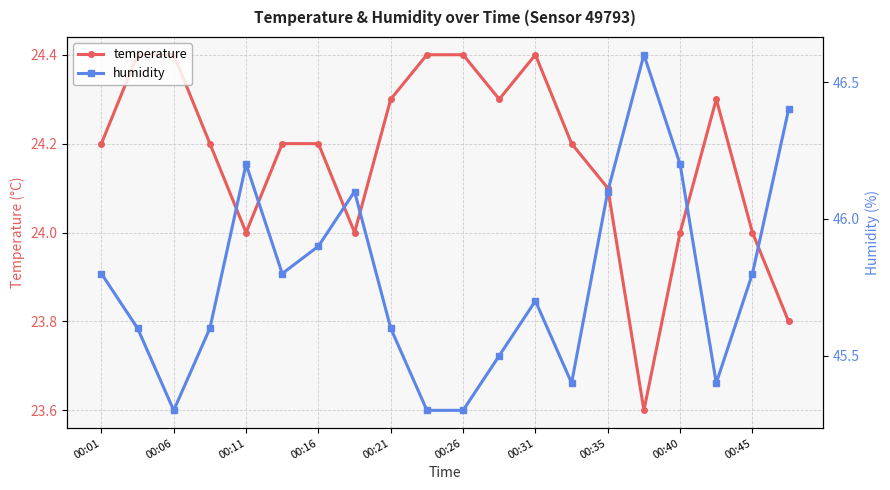

True or false: temperature has a value of 6.8 at 00:06.

False